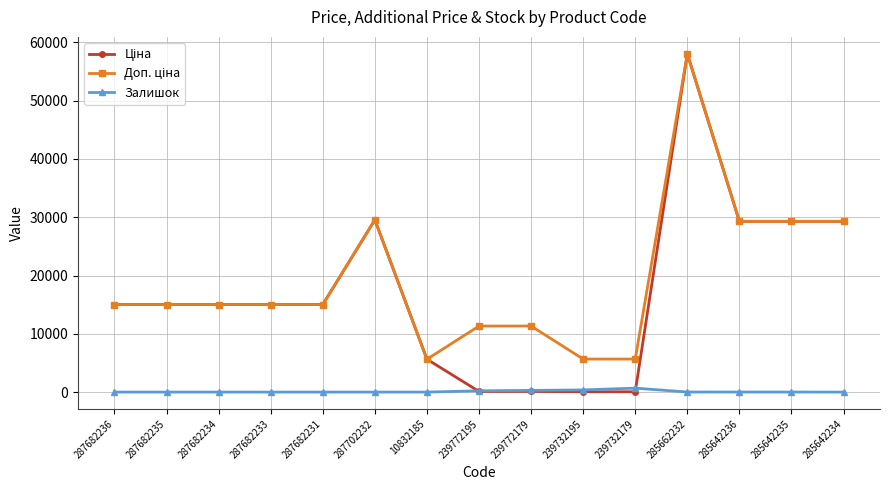

At which category does the chart reach its peak across all series?

285662232